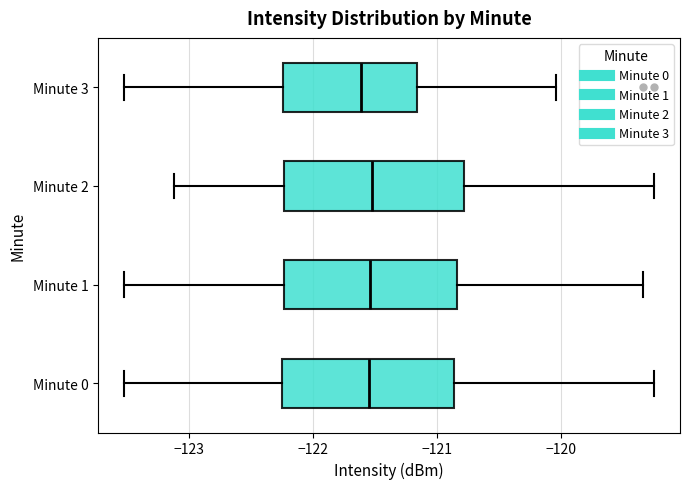

Where is the left edge of the box for Minute 1 on the x-axis? The values are not printed on the chart, so give them approximately, as read against the axis.

-122.2